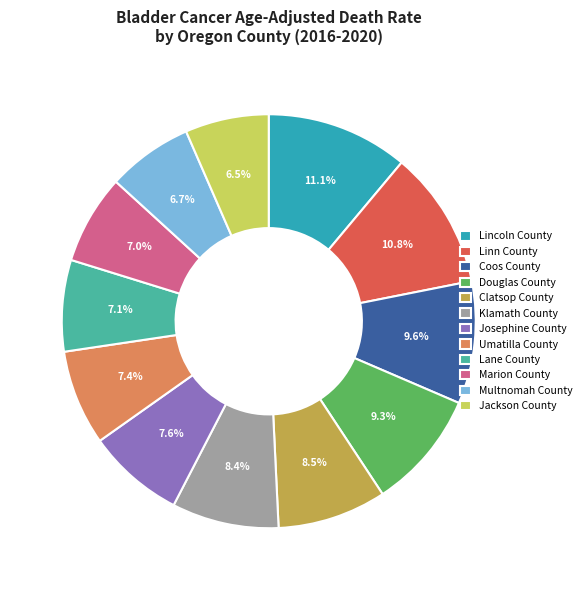

How many segments does this pie chart have?

12